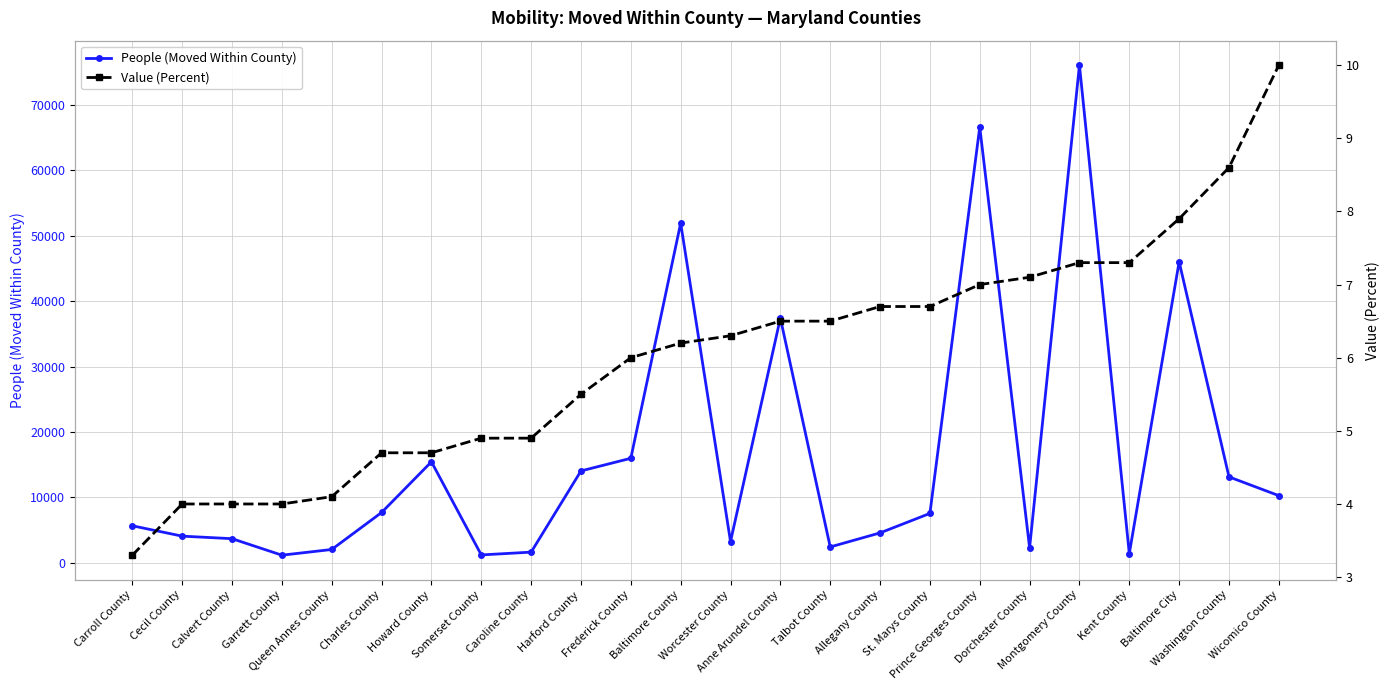

What is the minimum value shown in the chart?

3.3